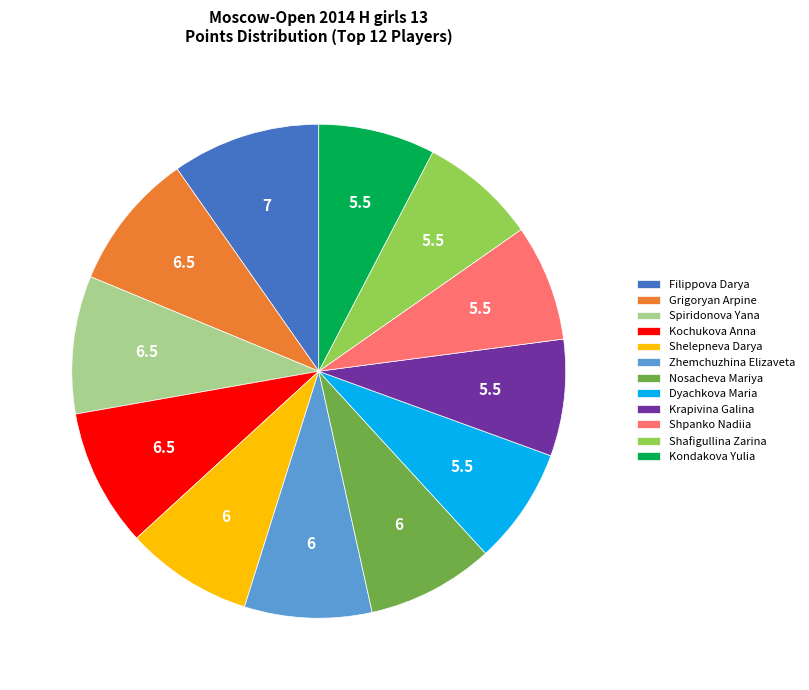

The Grigoryan Arpine slice represents 9% of the pie. True or false?

True